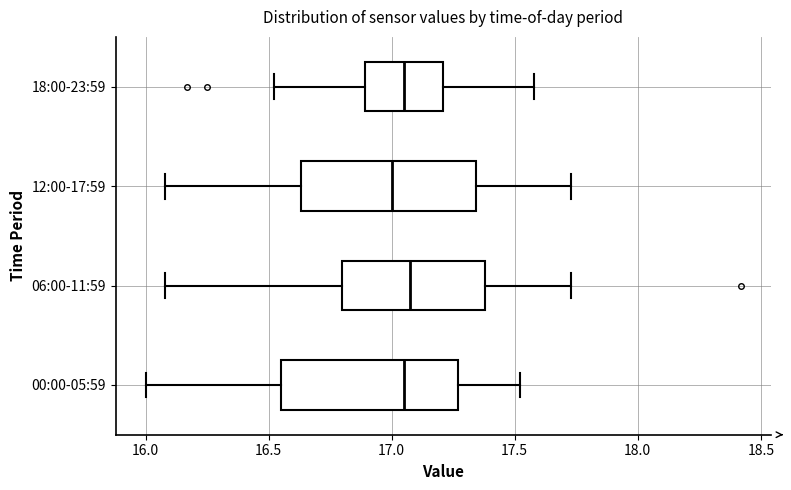

Reading bottom to top, transcribe this box plot: for each box, give where its median line is, the range the box spans, and where its two whiskers end, as read against the x-axis. The values are not printed on the chart, so give them approximately, as read against the axis.

00:00-05:59: median 17.05, box 16.55 to 17.25, whiskers 16.00 to 17.50
06:00-11:59: median 17.10, box 16.80 to 17.40, whiskers 16.10 to 17.75
12:00-17:59: median 17.00, box 16.65 to 17.35, whiskers 16.10 to 17.75
18:00-23:59: median 17.05, box 16.90 to 17.20, whiskers 16.50 to 17.60